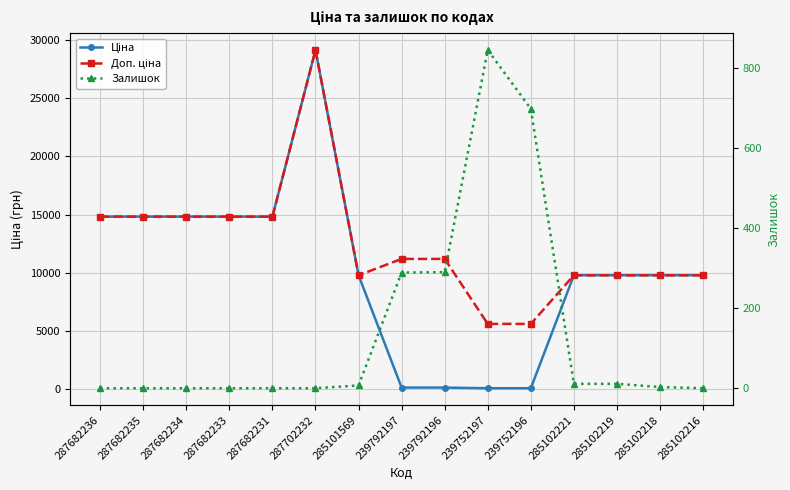

What are all the series names shown in the legend?

Ціна, Доп. ціна, Залишок